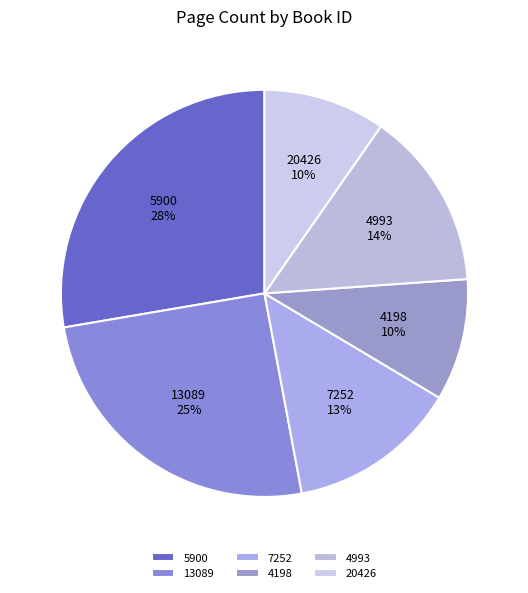

Approximately how many times larger is the value at 4993 compared to 7252?

1.1